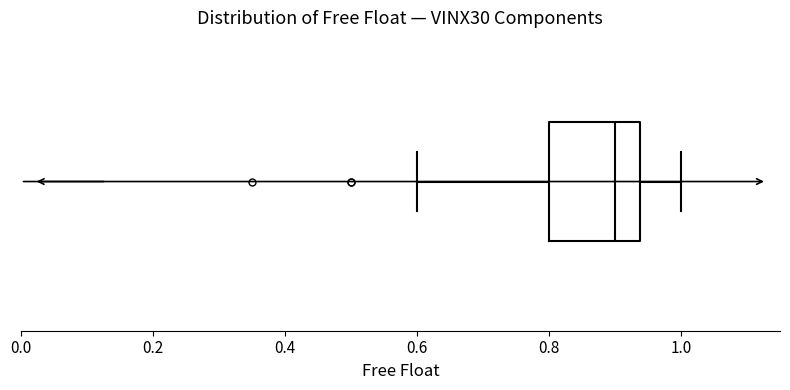

Where does the median line of the box sit on the x-axis? The values are not printed on the chart, so give them approximately, as read against the axis.

0.90